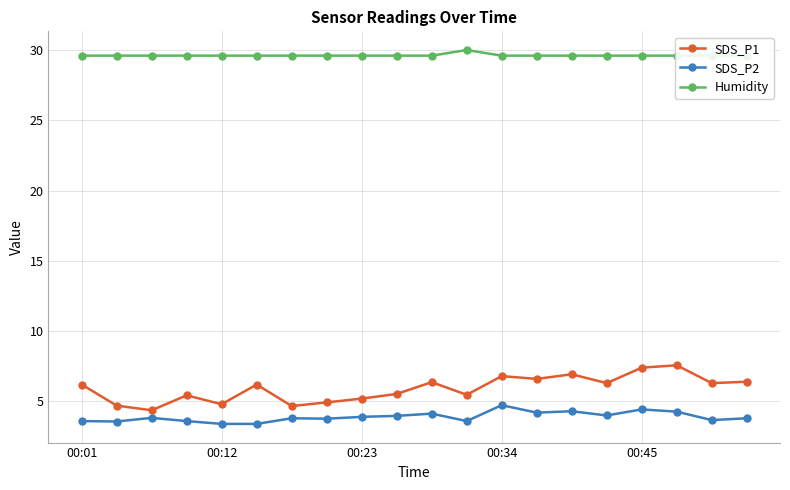

What position from the left is 5?

6